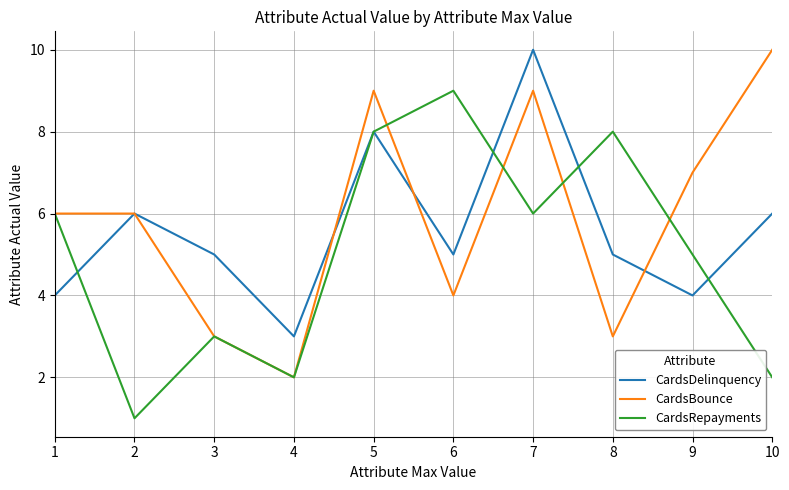

Does the chart display data point markers on the line(s)?

No